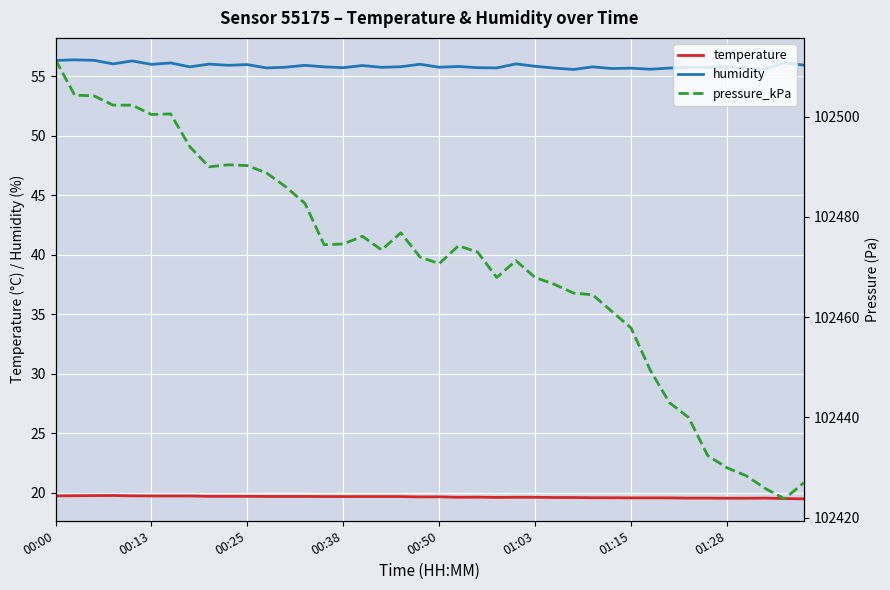

True or false: humidity has a value of 55.7 at 01:15.

True